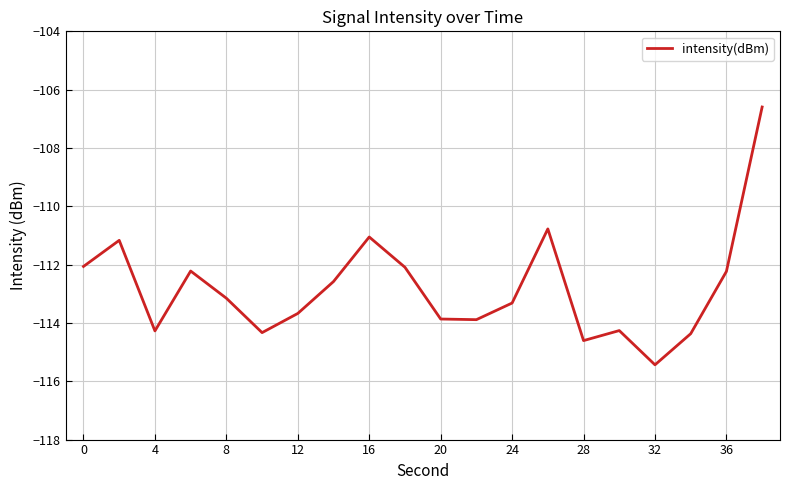

What is the difference between the maximum and second lowest values?

8.0